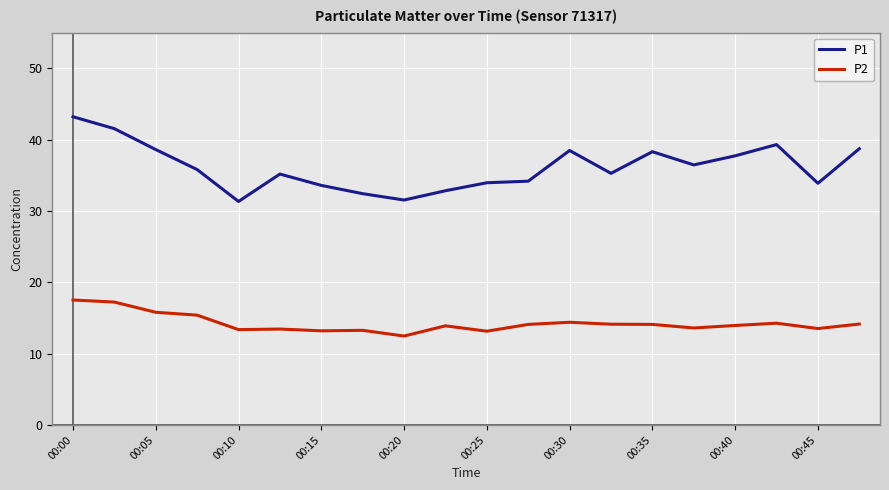

What is the difference between the second highest and second lowest values in the P2 series?

4.1